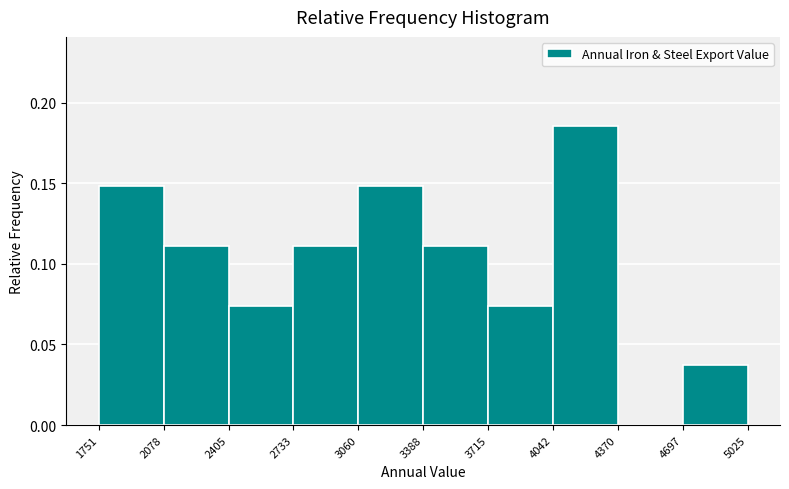

What is the height of the bar covering 2733 to 3060 on the x-axis? The values are not printed on the chart, so give them approximately, as read against the axis.

0.110